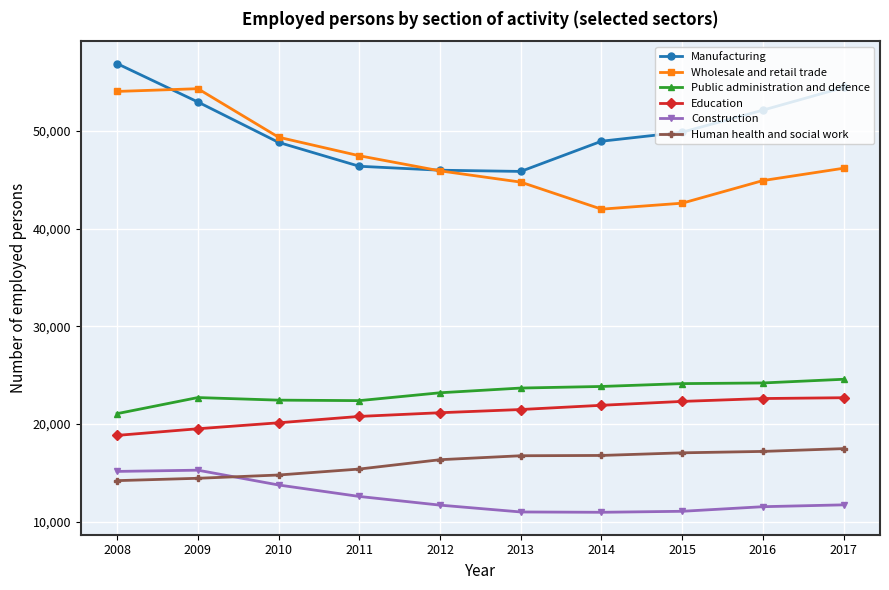

In Public administration and defence, how many points are higher than both neighbors (excluding endpoints)?

1